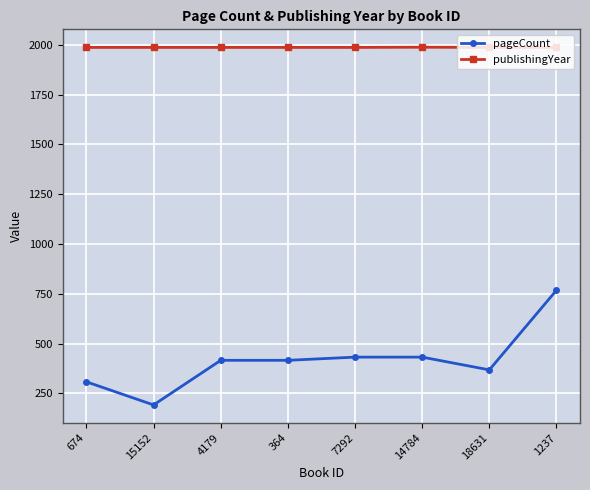

Where is the first local minimum for pageCount?

15152